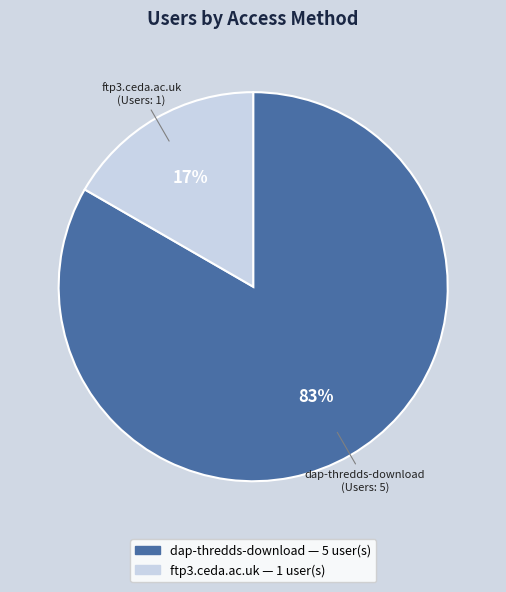

Which category has the biggest portion of the pie?

dap-thredds-download